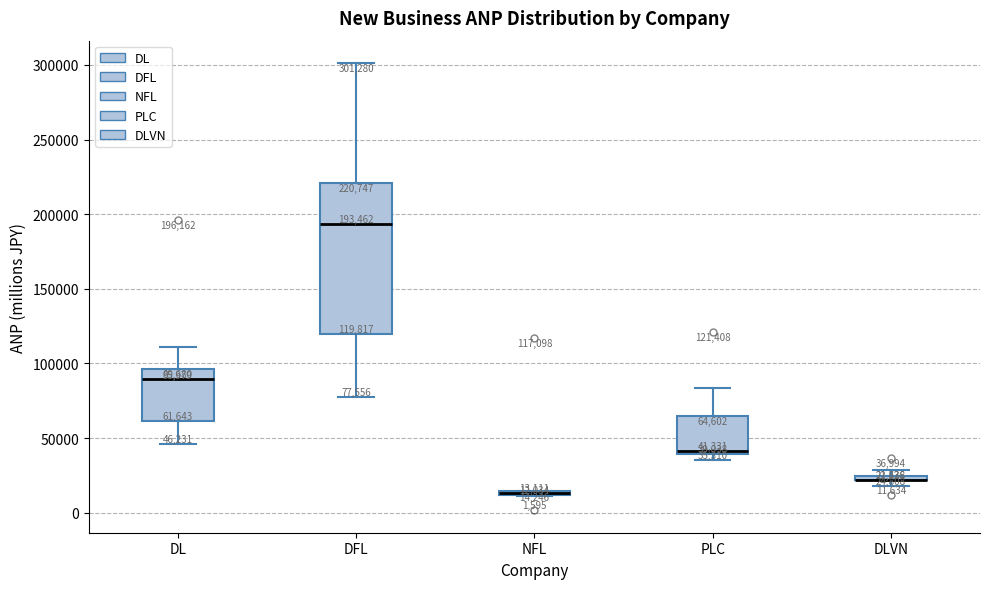

Comparing the boxes themselves (not the whiskers), which one is the tallest?

DFL